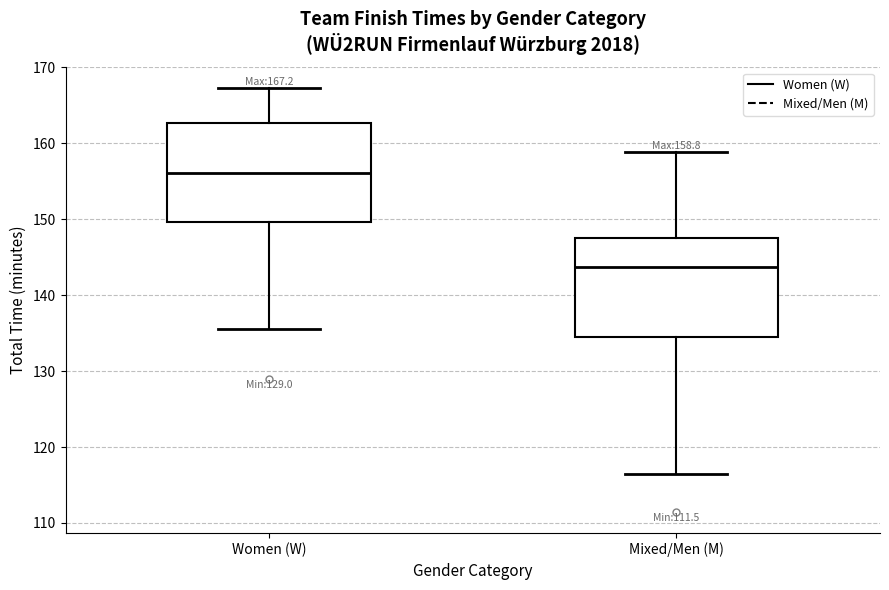

Which box has the lowest median line?

Mixed/Men (M)